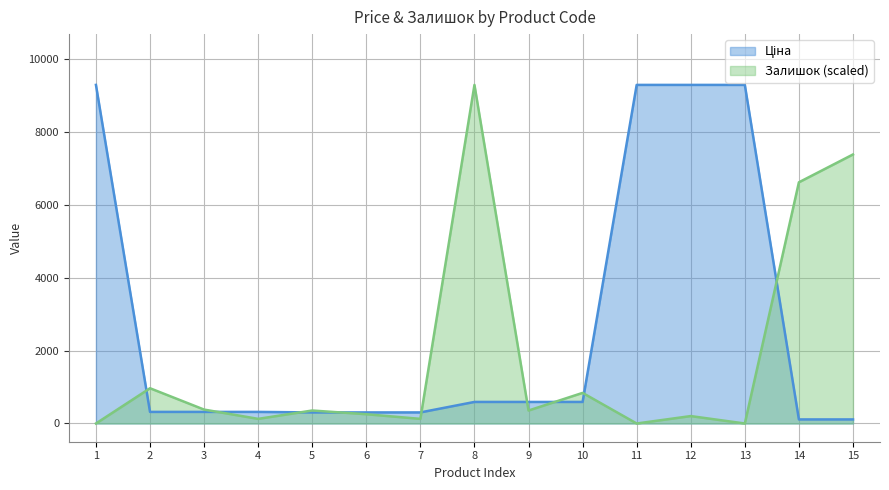

What is the total value across all series at 10?

1431.6